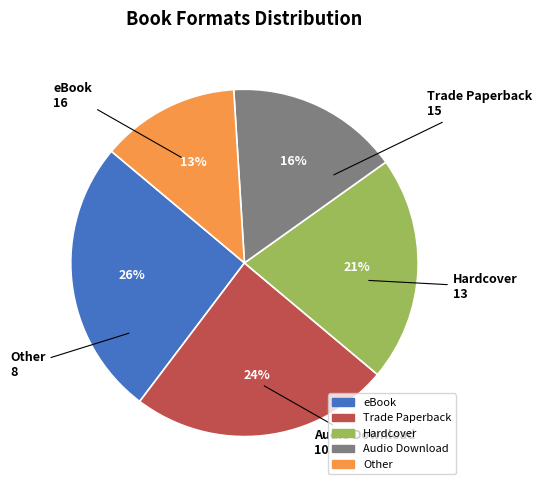

Approximately how many times larger is the value at Audio Download compared to Hardcover?

0.8